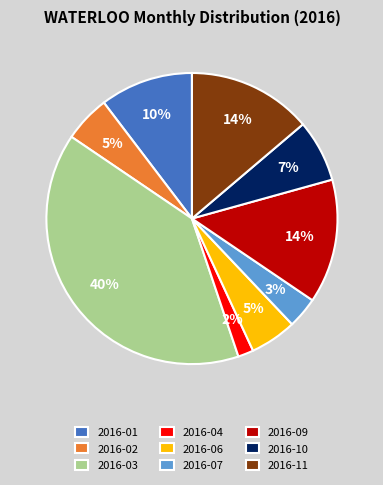

How many segments does this pie chart have?

9